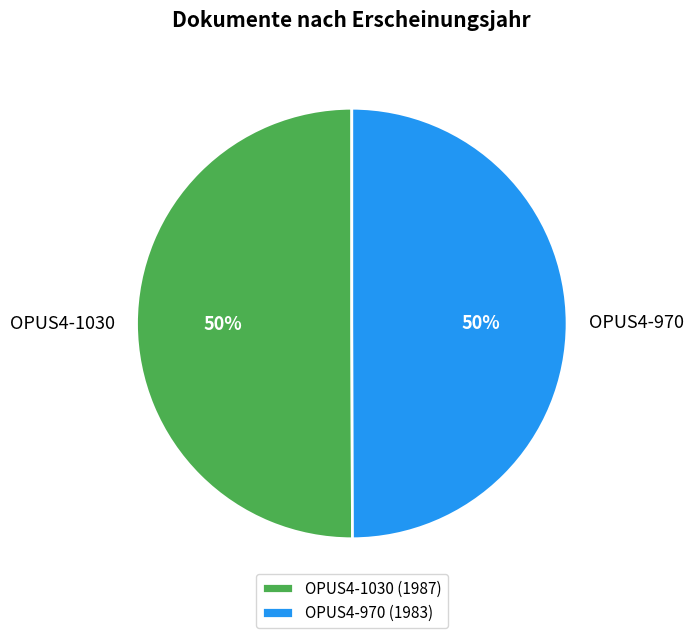

Is it true that OPUS4-1030 is 41% of the pie?

False